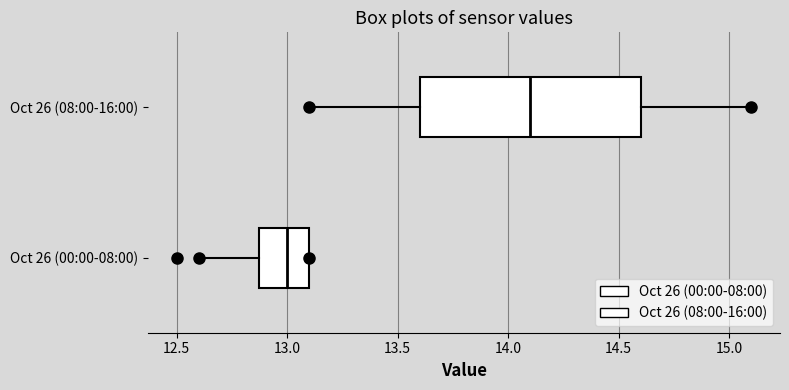

Where is the right edge of the box for Oct 26 (00:00-08:00) on the x-axis? The values are not printed on the chart, so give them approximately, as read against the axis.

13.1